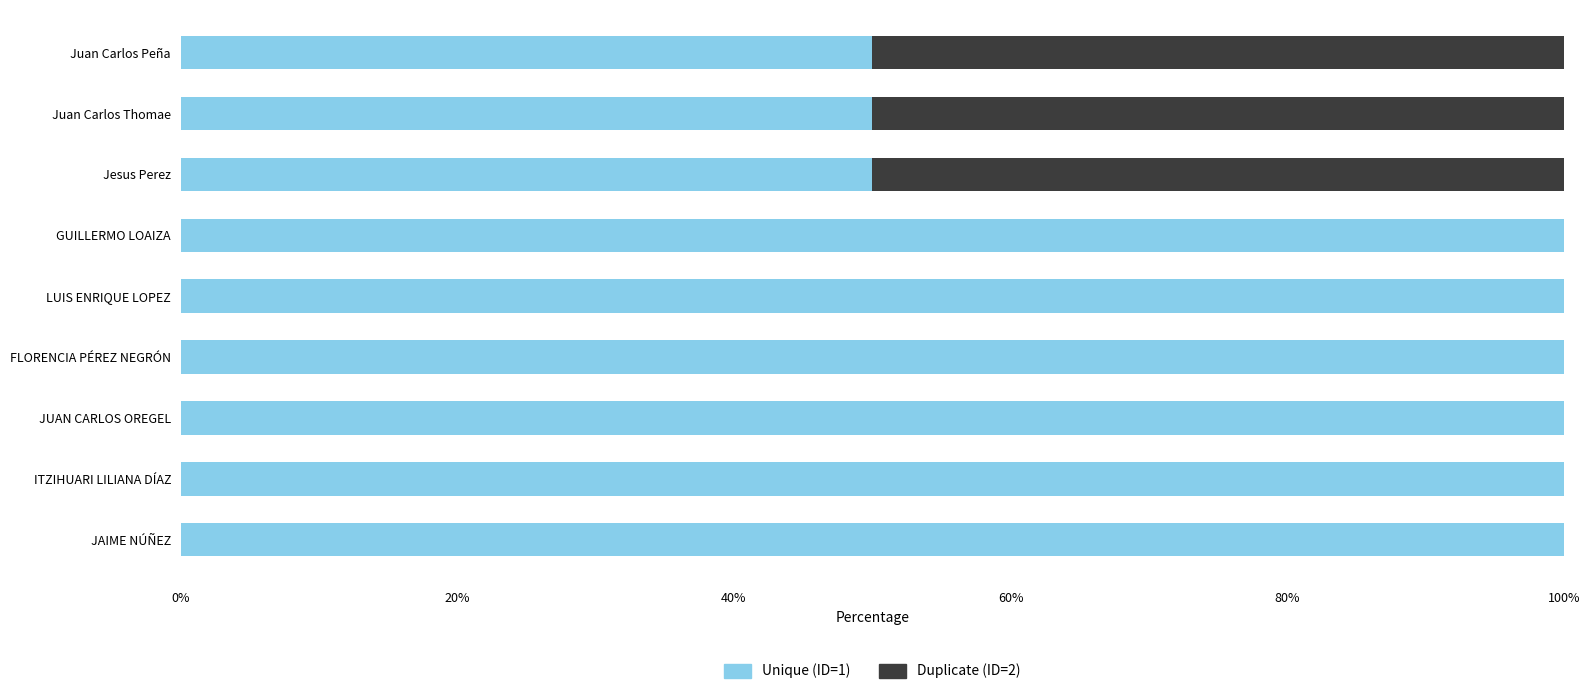

What is the total value across all series at Jesus Perez?

100